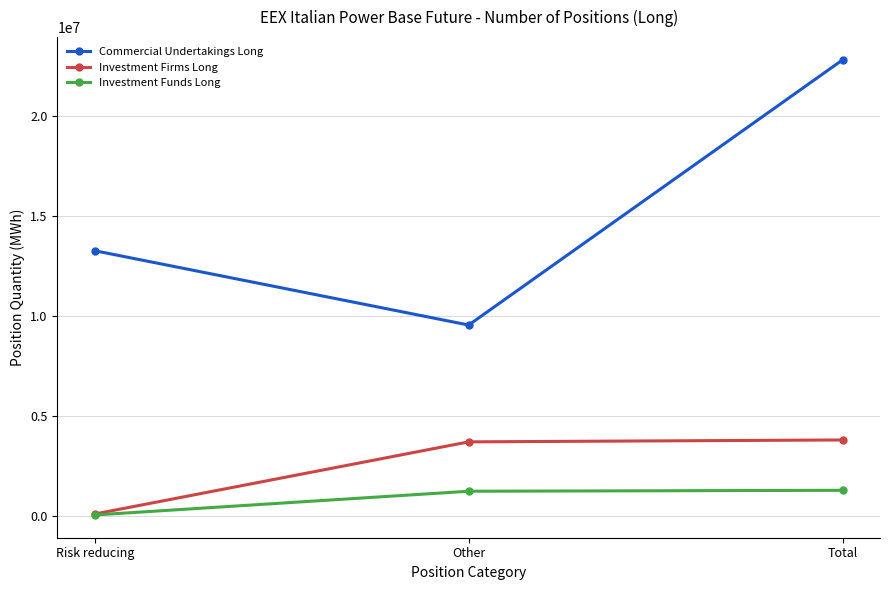

Rank the series by their maximum value, from highest to lowest.

Commercial Undertakings Long, Investment Firms Long, Investment Funds Long